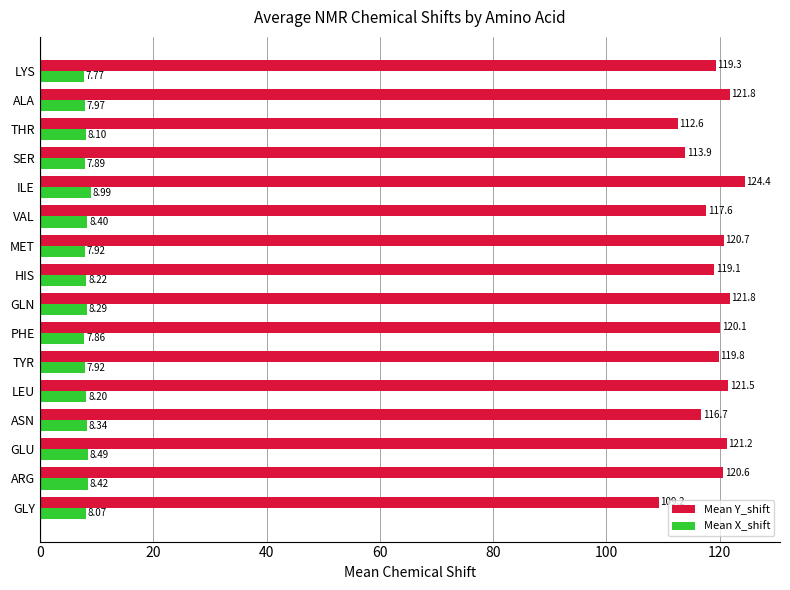

What is the difference between the second highest and minimum values in the Mean X_shift series?

0.7